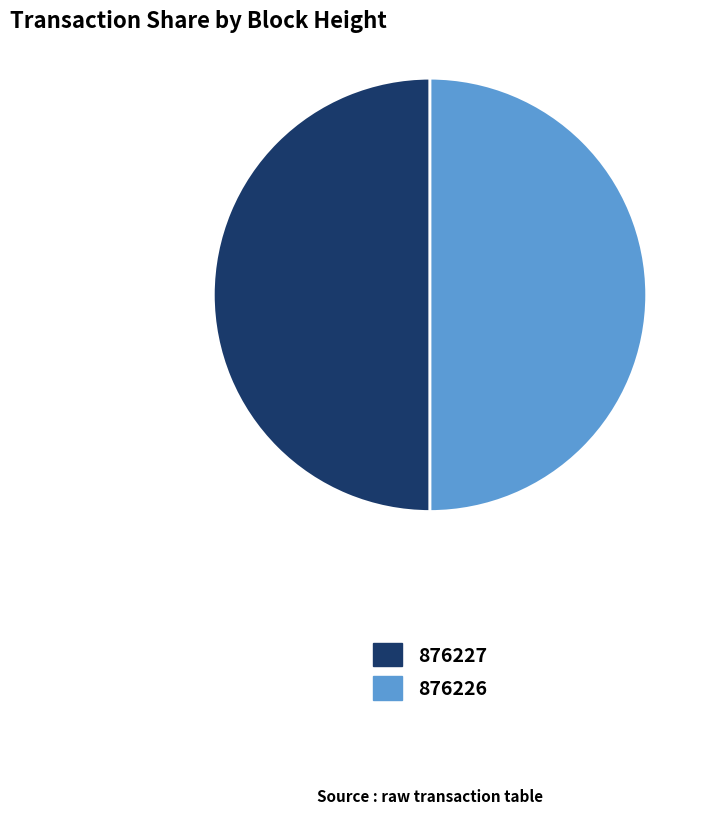

True or false: 876227 accounts for 40% of the total.

False